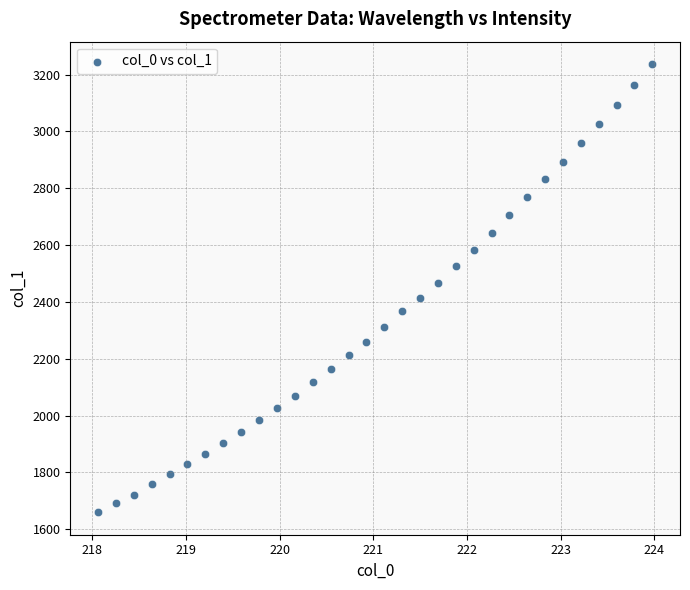

What is the range of Y values (max minus min)?

1578.0